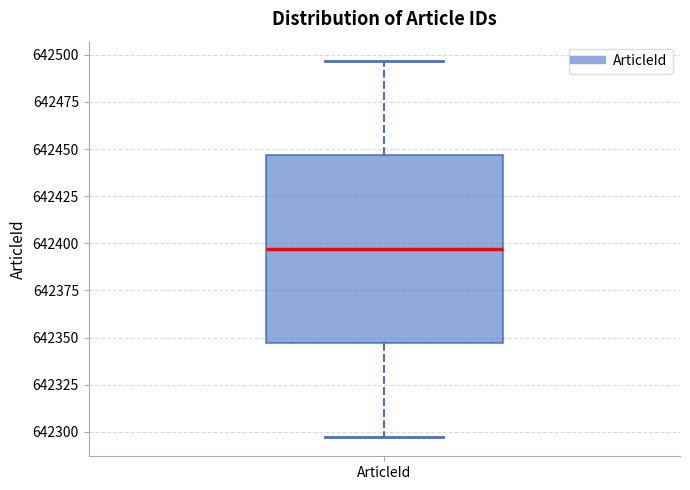

Transcribe this box plot: give where the median line is, the range the box spans, and where the two whiskers end, as read against the y-axis. The values are not printed on the chart, so give them approximately, as read against the axis.

median 642395, box 642345 to 642445, whiskers 642295 to 642495